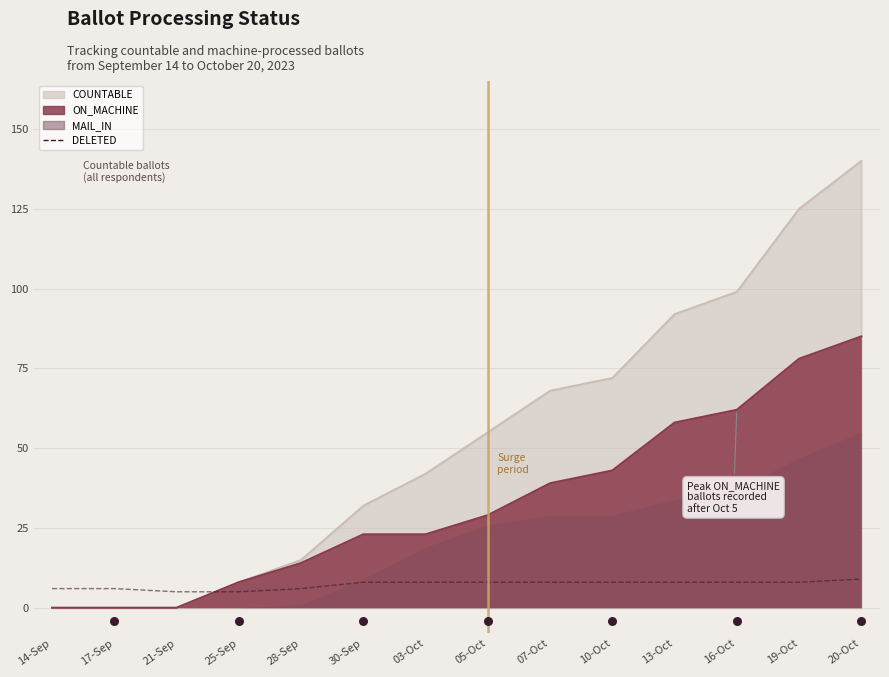

Which has a higher value, 07-Oct or 21-Sep?

07-Oct